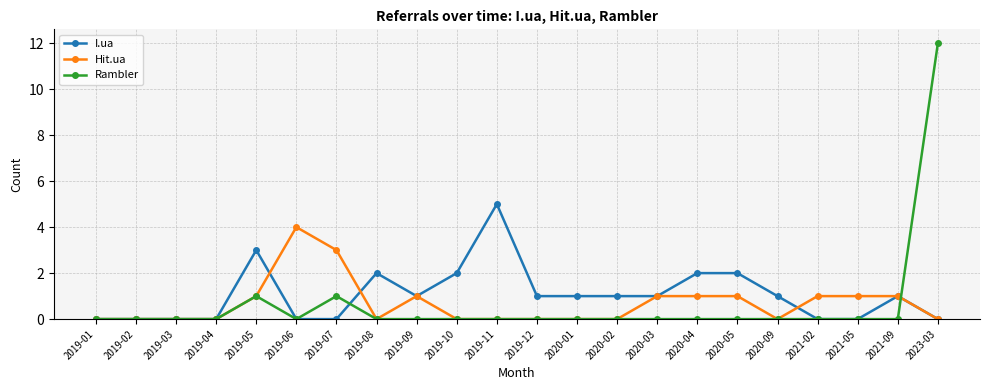

Does the chart display data point markers on the line(s)?

Yes